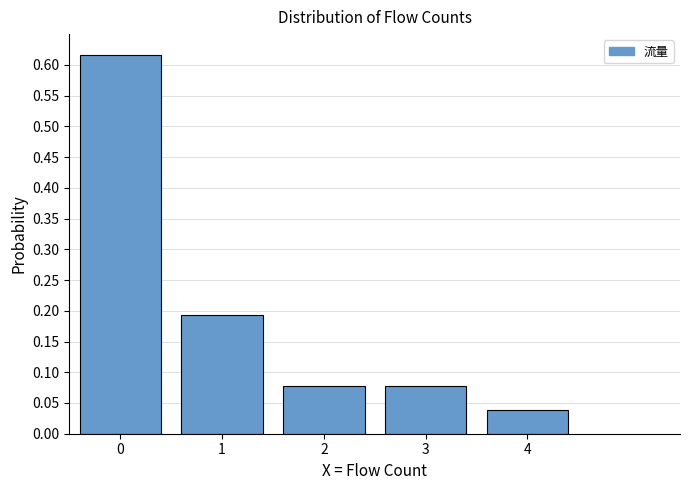

What is the change in value from 0 to 4?

-0.6